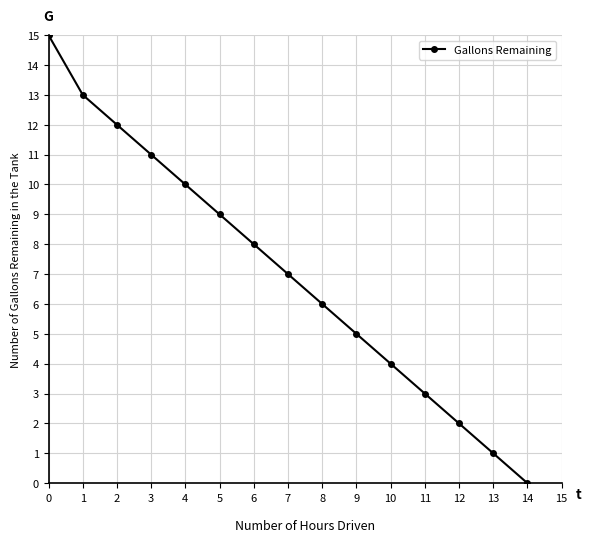

How many lines are shown in the chart?

1